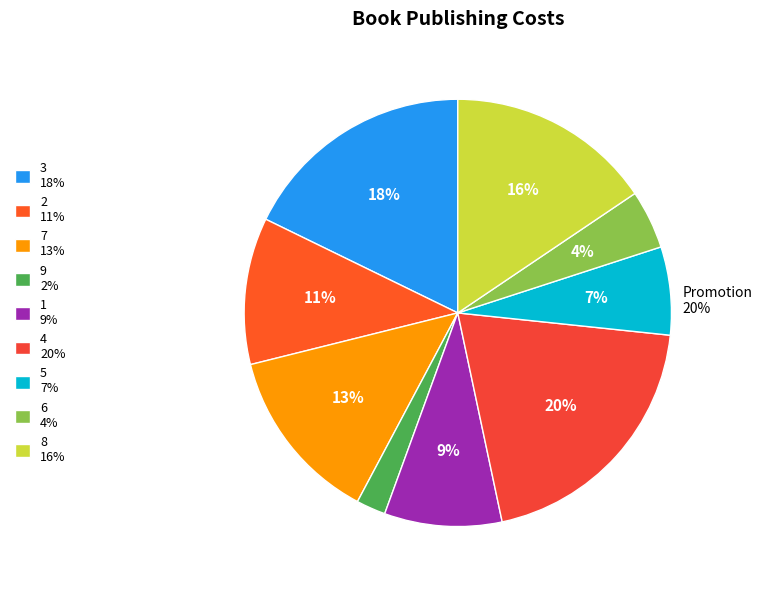

Does 6 represent more than half of the total?

No